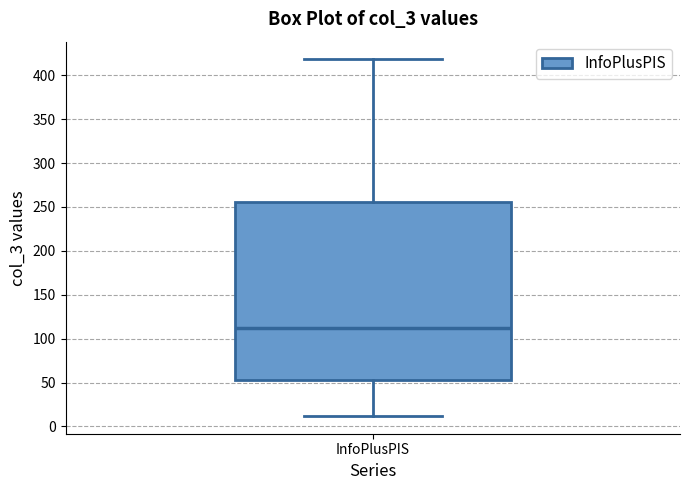

Transcribe this box plot: give where the median line is, the range the box spans, and where the two whiskers end, as read against the y-axis. The values are not printed on the chart, so give them approximately, as read against the axis.

median 110, box 55 to 255, whiskers 10 to 420